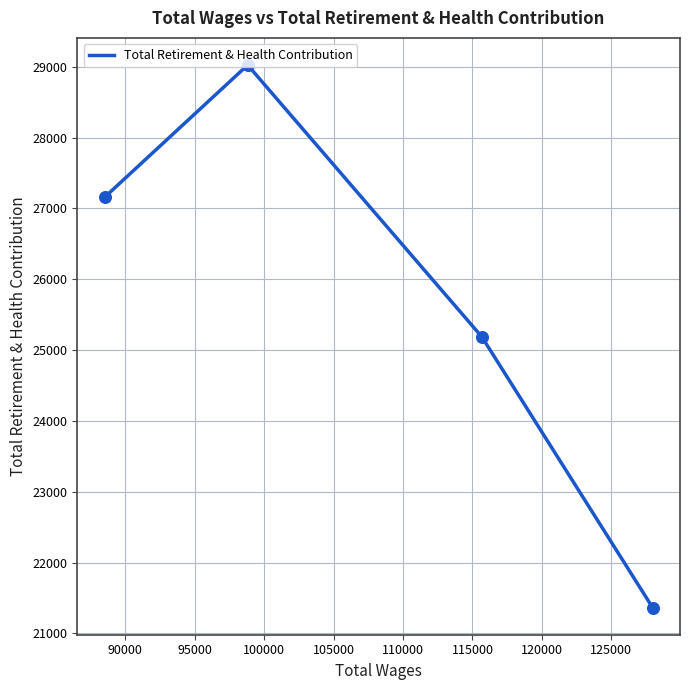

What is the difference between the maximum and second lowest values?

3836